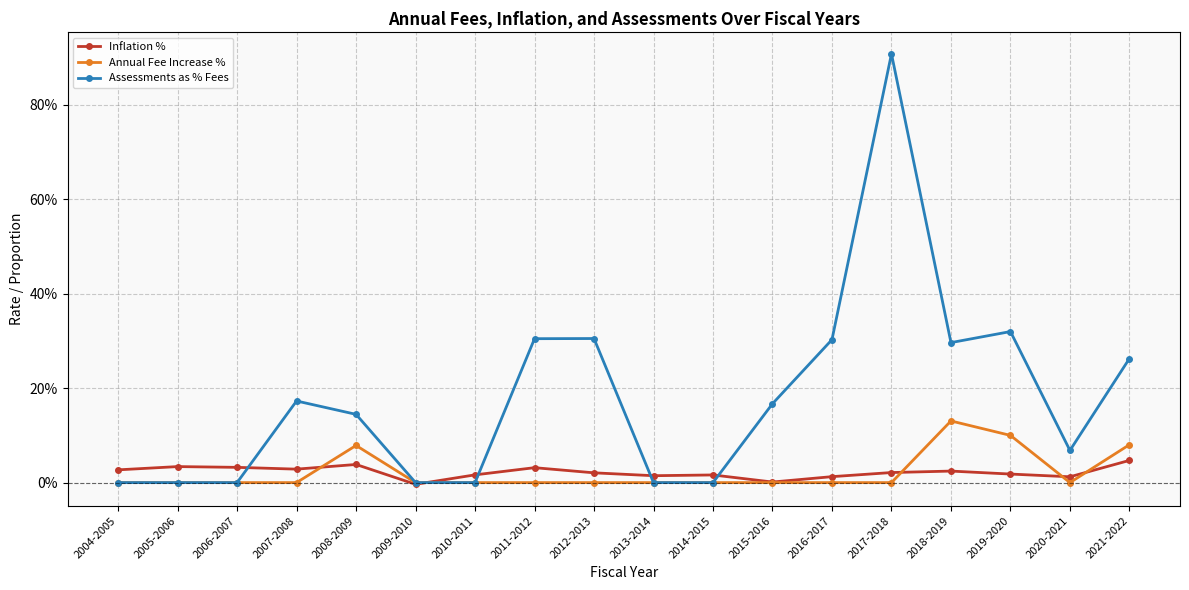

Is the value of Assessments as % Fees at 2007-2008 greater than the value of Annual Fee Increase % at 2018-2019?

Yes